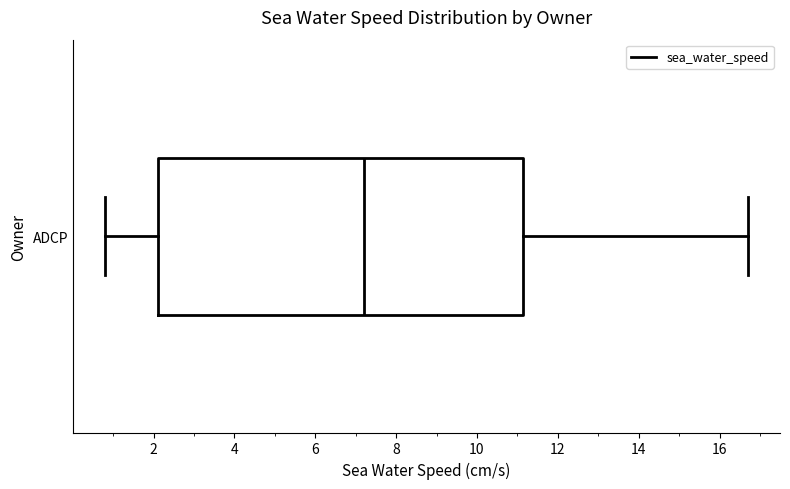

Transcribe this box plot: give where the median line is, the range the box spans, and where the two whiskers end, as read against the x-axis. The values are not printed on the chart, so give them approximately, as read against the axis.

median 7.2, box 2.2 to 11.2, whiskers 0.8 to 16.8